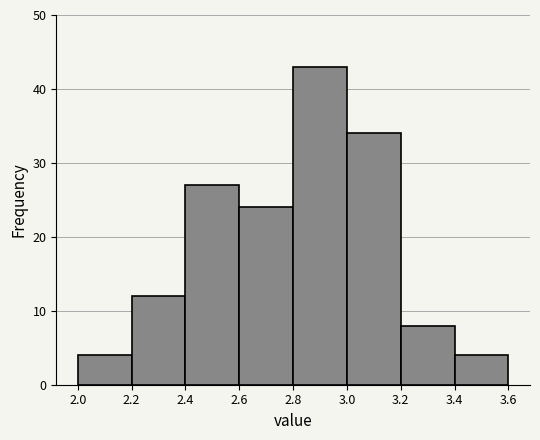

Which range on the x-axis has the tallest bar?

2.8 to 3.0